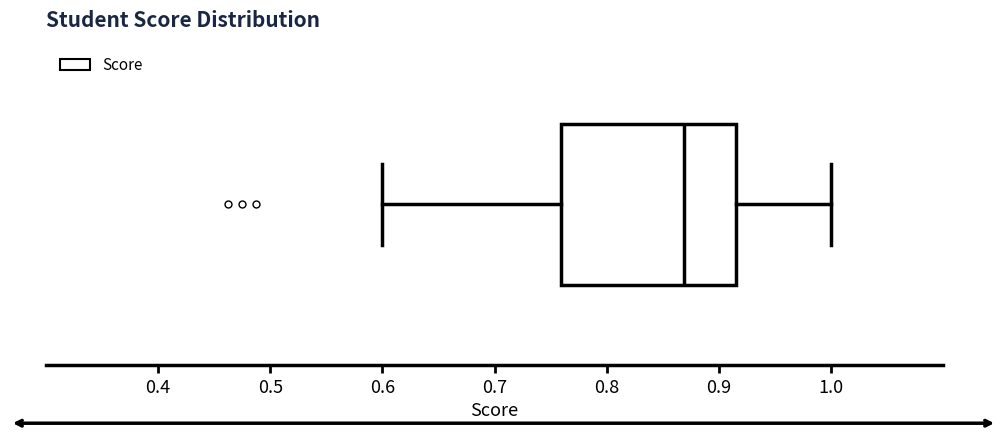

Read this box plot against the x-axis: the position of the median line, the range covered by the box, and the ends of both whiskers. The values are not printed on the chart, so give them approximately, as read against the axis.

median 0.87, box 0.76 to 0.92, whiskers 0.60 to 1.00